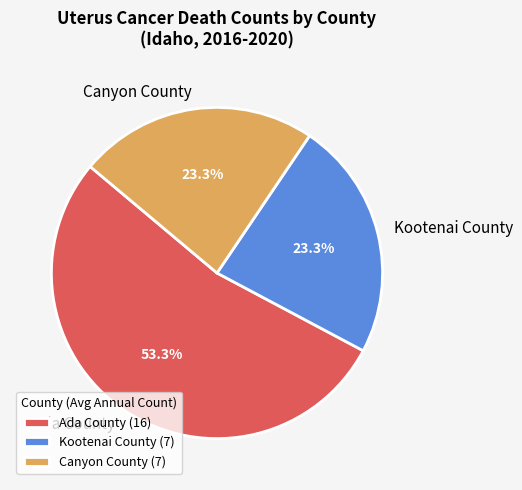

Which category has the biggest portion of the pie?

Ada County